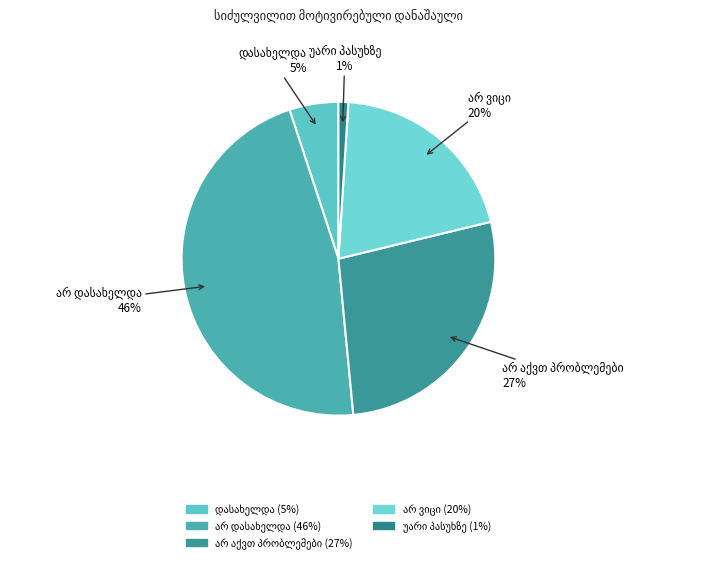

To the nearest percent, what is the difference between the largest and smallest slice percentages?

45%